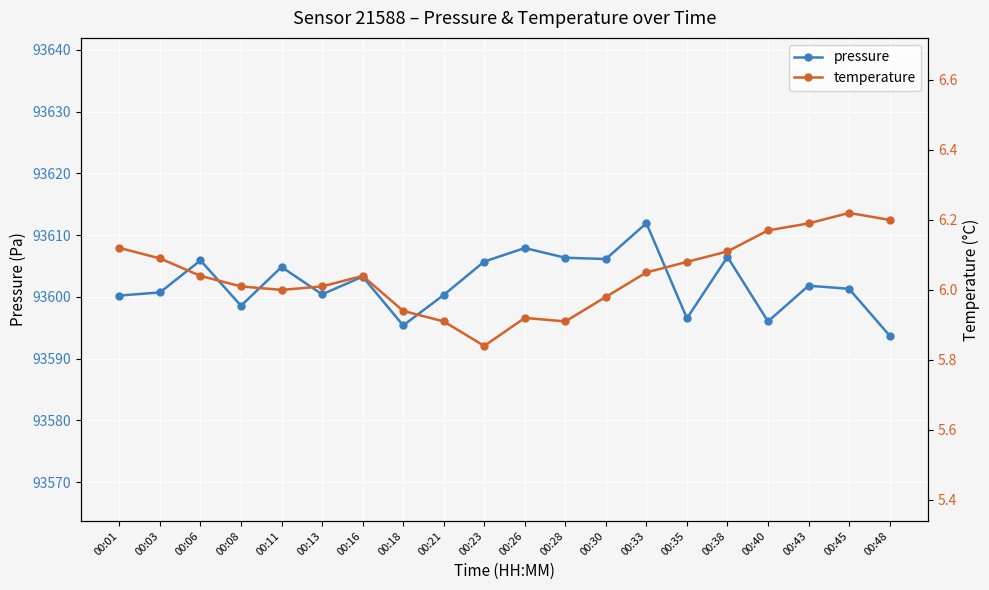

True or false: temperature and pressure intersect in this chart.

False